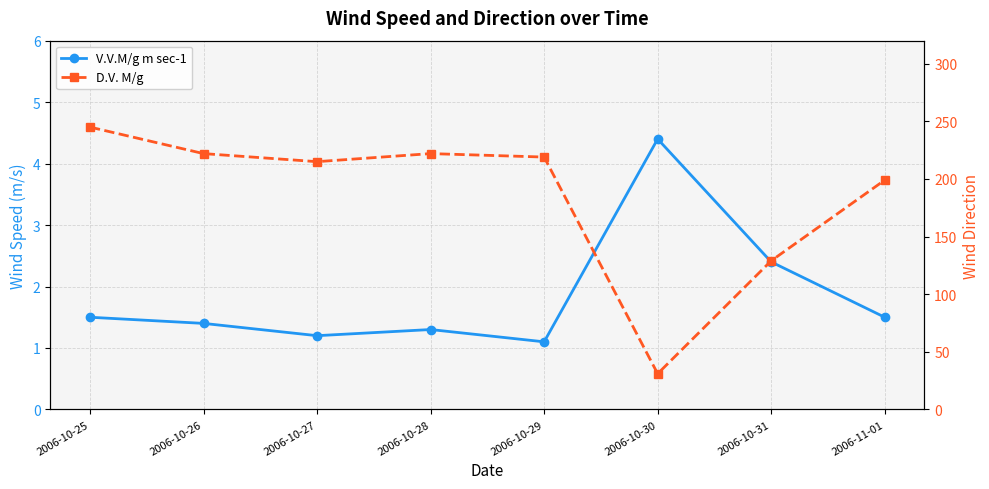

Reading right to left, list all the values displayed in this chart.

V.V.M/g m sec-1: 2006-11-01=1.5	2006-10-31=2.4	2006-10-30=4.4	2006-10-29=1.1	2006-10-28=1.3	2006-10-27=1.2	2006-10-26=1.4	2006-10-25=1.5
D.V. M/g: 2006-11-01=199.0	2006-10-31=129.0	2006-10-30=31.0	2006-10-29=219.0	2006-10-28=222.0	2006-10-27=215.0	2006-10-26=222.0	2006-10-25=245.0